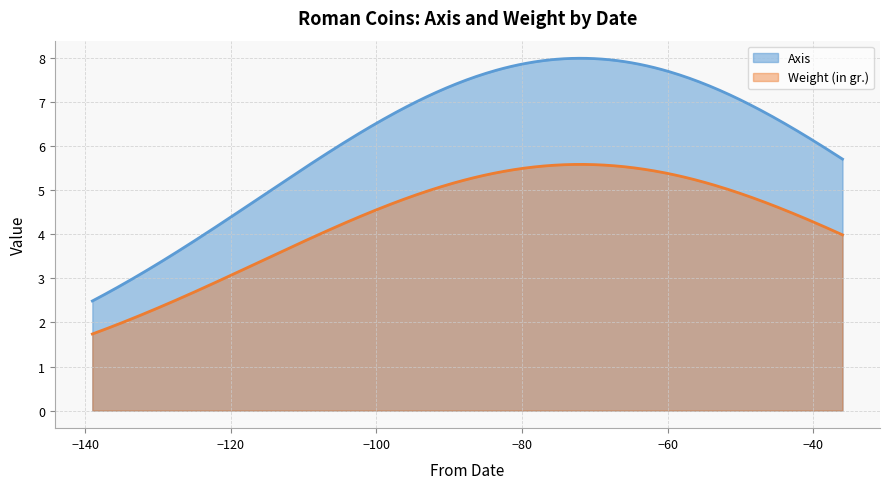

What is the minimum value shown in the chart?

1.7